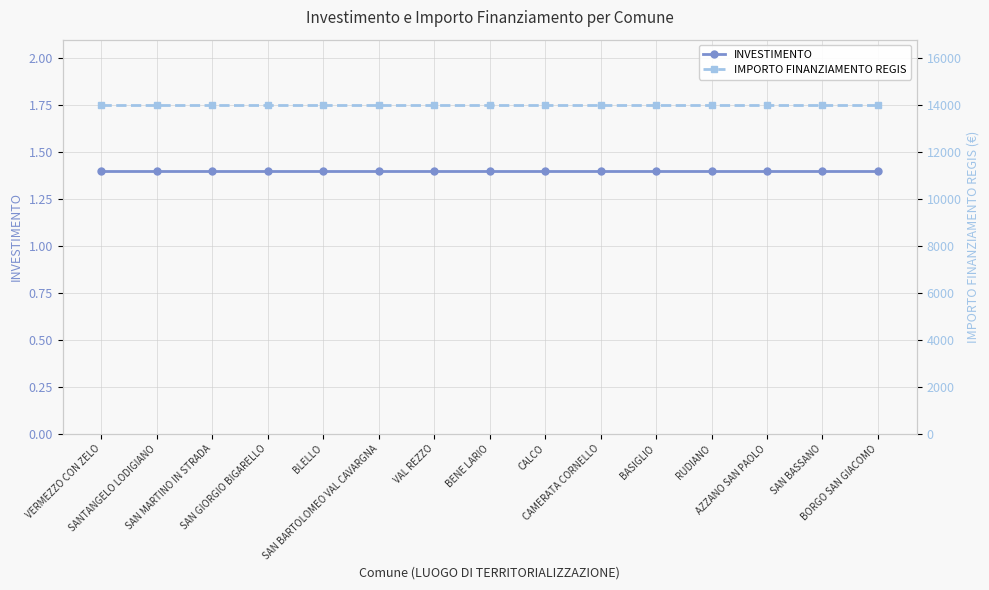

How many data points does each series have?

15